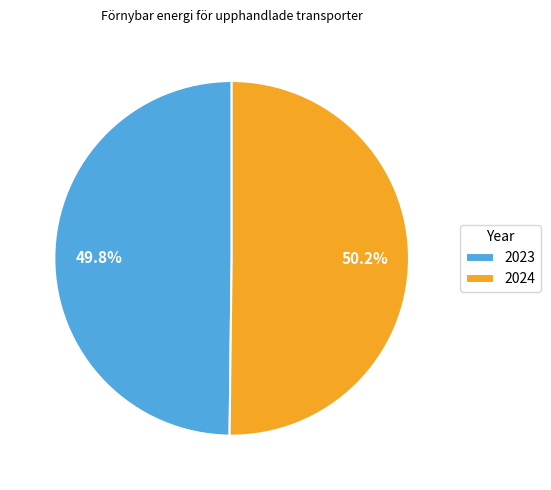

What percentage is the 2024 slice, to the nearest percent?

50%